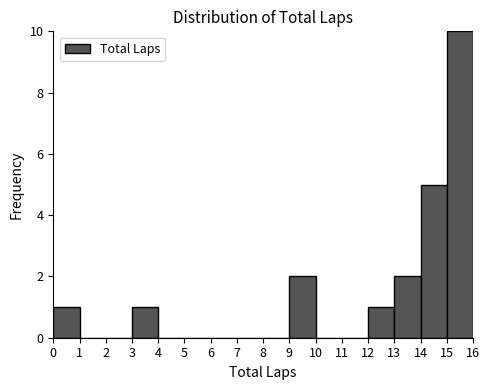

Which range on the x-axis has the tallest bar?

15 to 16